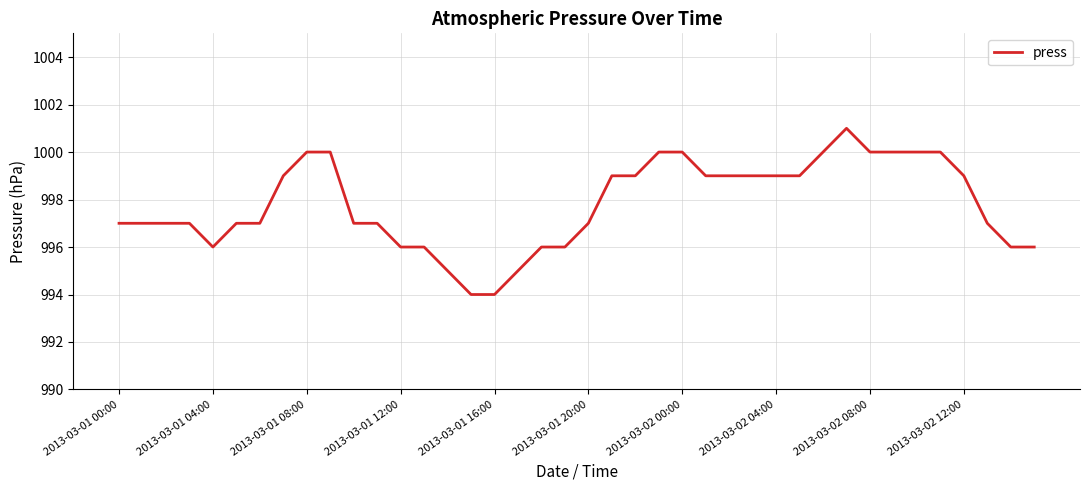

What is the difference between the maximum and minimum values?

7